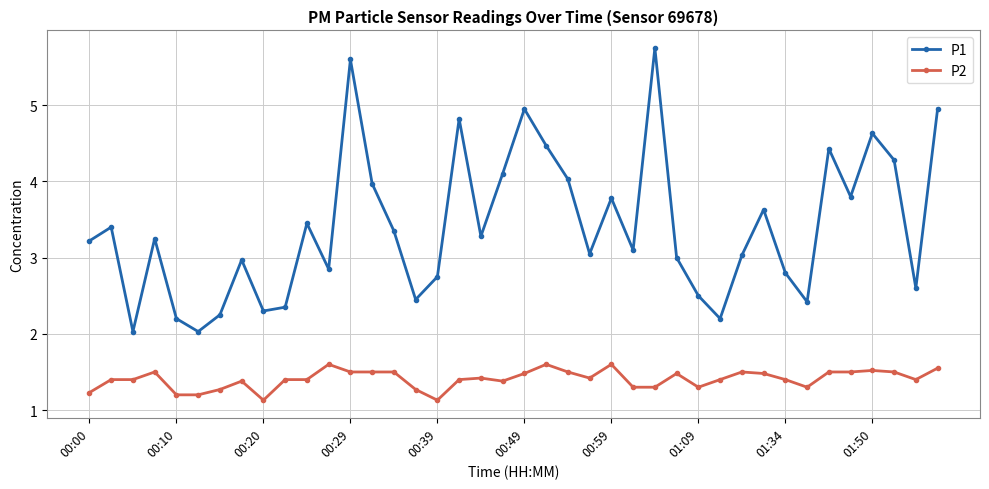

What is the smallest value displayed?

1.1